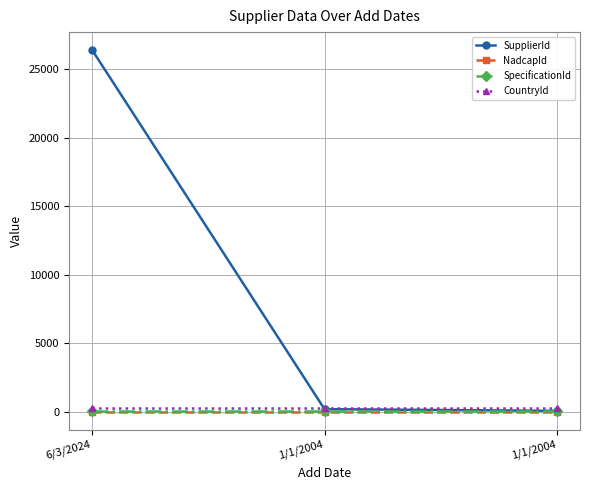

The value of SpecificationId at 1/1/2004 is 52. True or false?

True